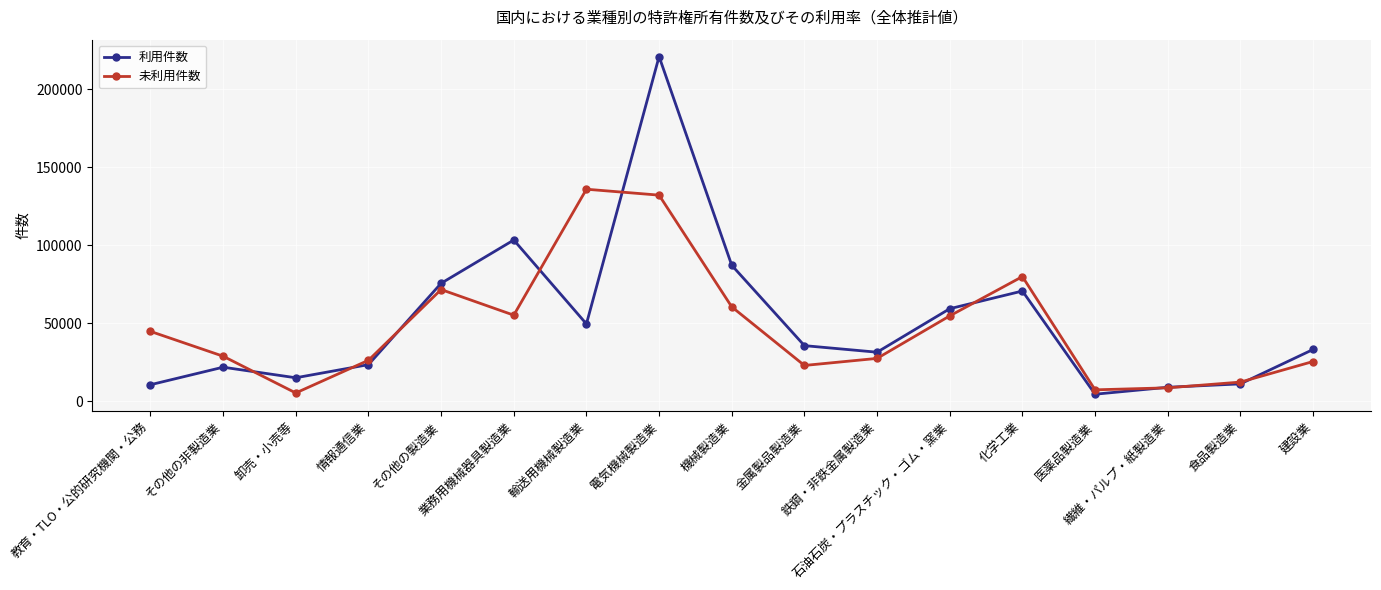

Rank the series at 医薬品製造業 from highest to lowest value.

未利用件数, 利用件数